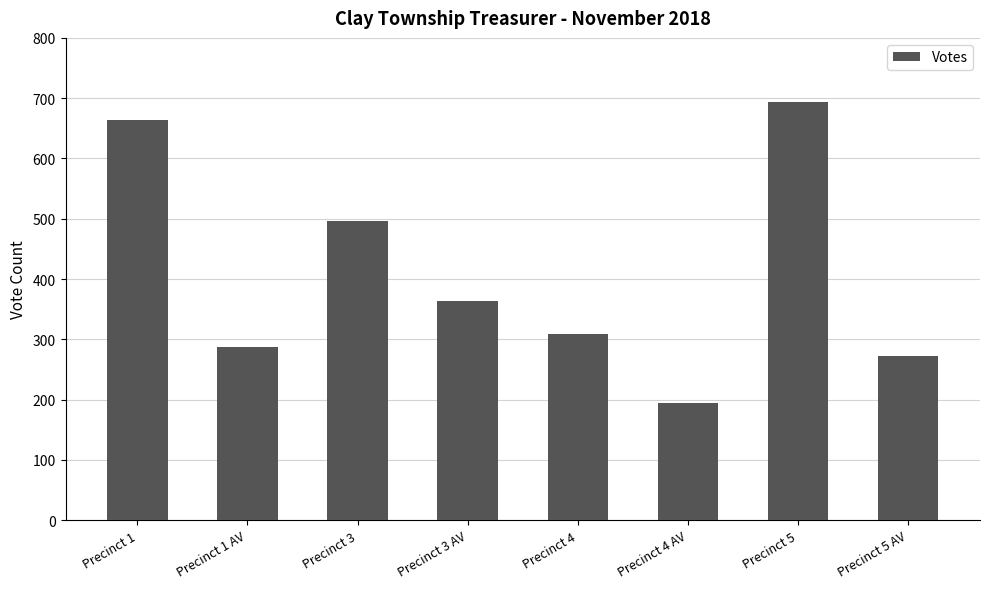

Is it true that the value at Precinct 5 AV is 131?

False